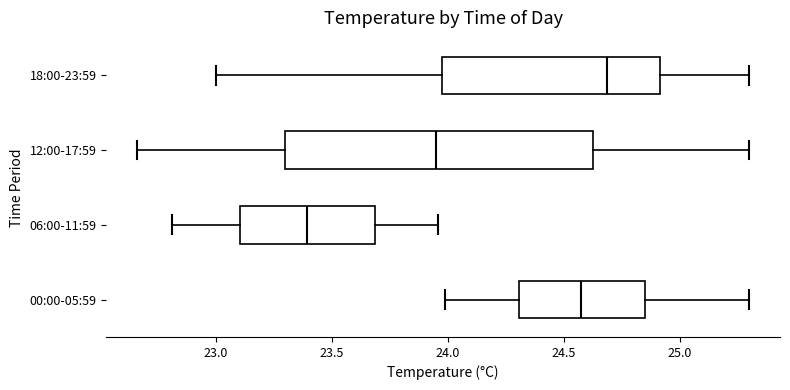

Which box has the furthest to the left median line?

06:00-11:59